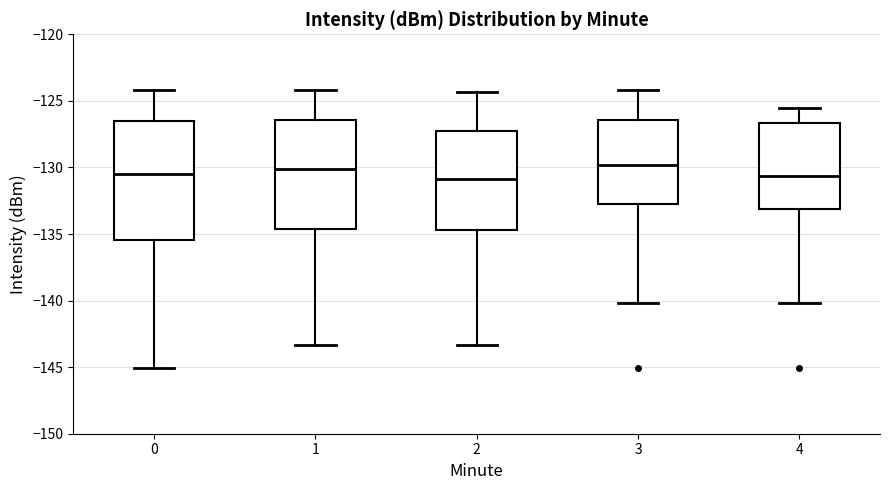

Reading left to right, transcribe this box plot: for each box, give where its median line is, the range the box spans, and where its two whiskers end, as read against the y-axis. The values are not printed on the chart, so give them approximately, as read against the axis.

0: median -130.5, box -135.5 to -126.5, whiskers -145.0 to -124.0
1: median -130.0, box -134.5 to -126.5, whiskers -143.5 to -124.0
2: median -131.0, box -134.5 to -127.5, whiskers -143.5 to -124.5
3: median -130.0, box -133.0 to -126.5, whiskers -140.0 to -124.0
4: median -130.5, box -133.0 to -126.5, whiskers -140.0 to -125.5